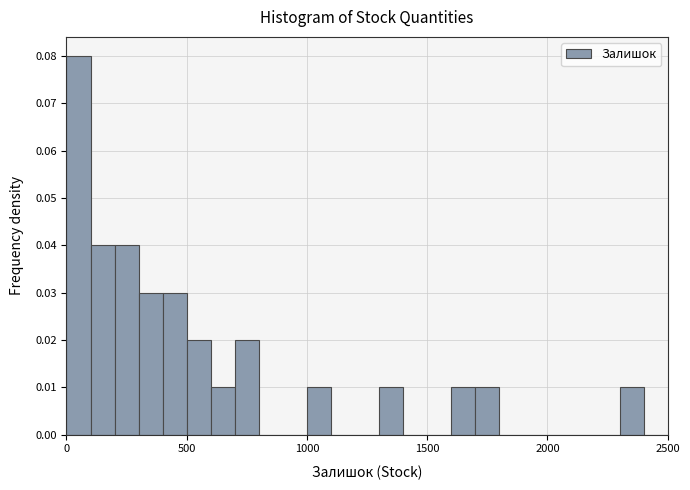

Read against the x-axis, roughly where is the centre of the tallest bar?

50